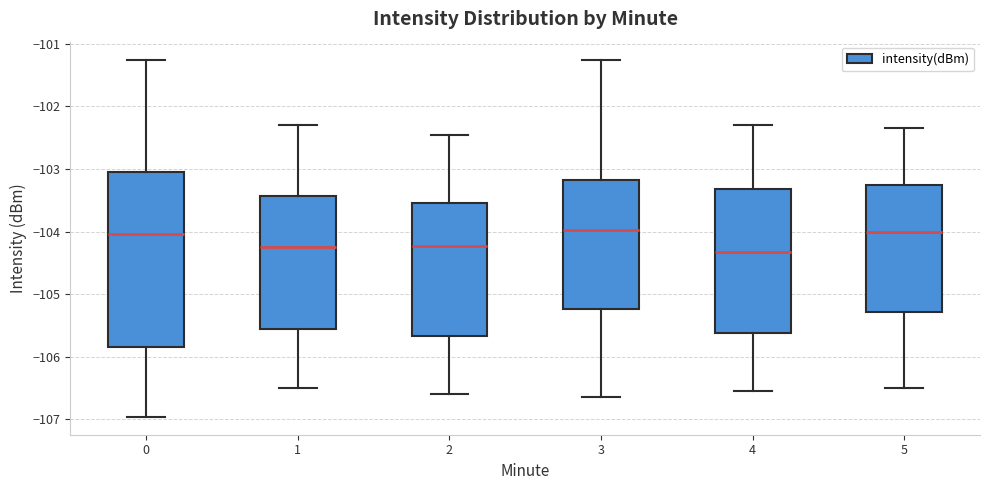

Comparing the boxes themselves (not the whiskers), which one is the tallest?

0